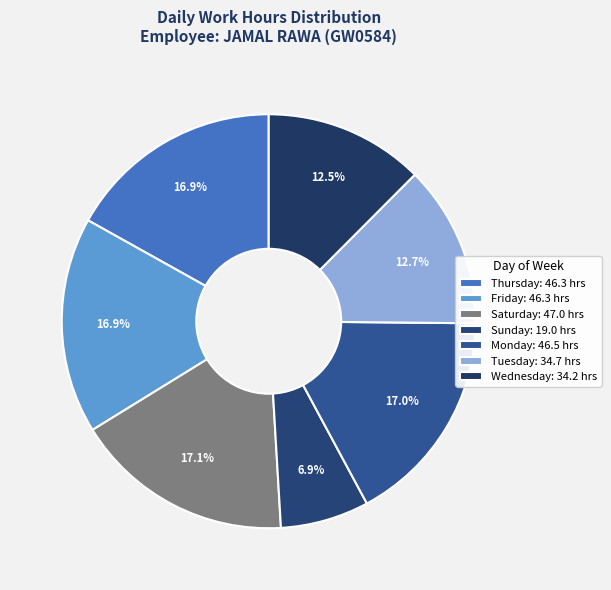

Count the number of slices in the pie.

7